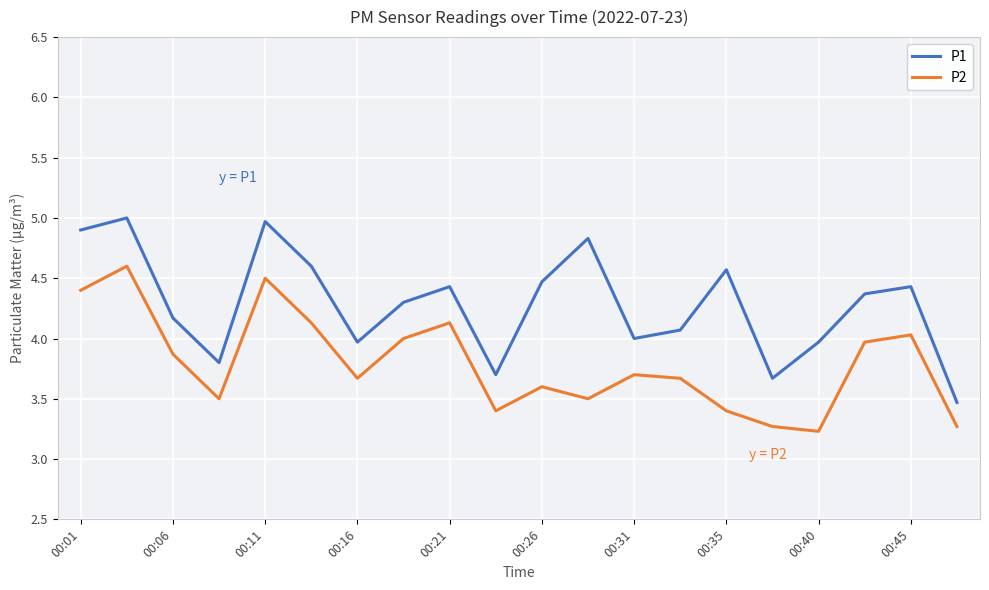

Which series has the widest spread of values?

P1